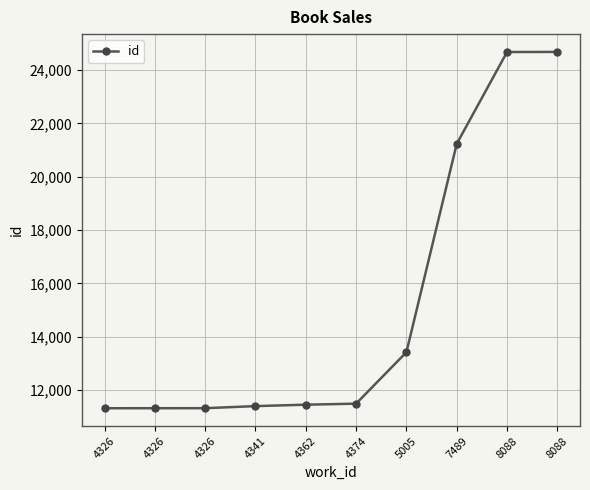

What is the sum of the values at 8088 and 8088?

49345